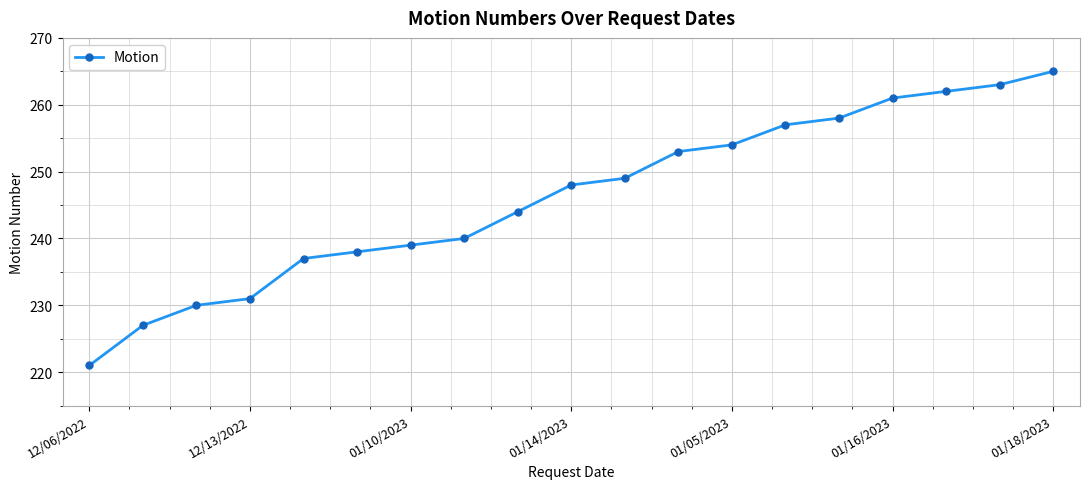

What is the smallest value displayed?

221